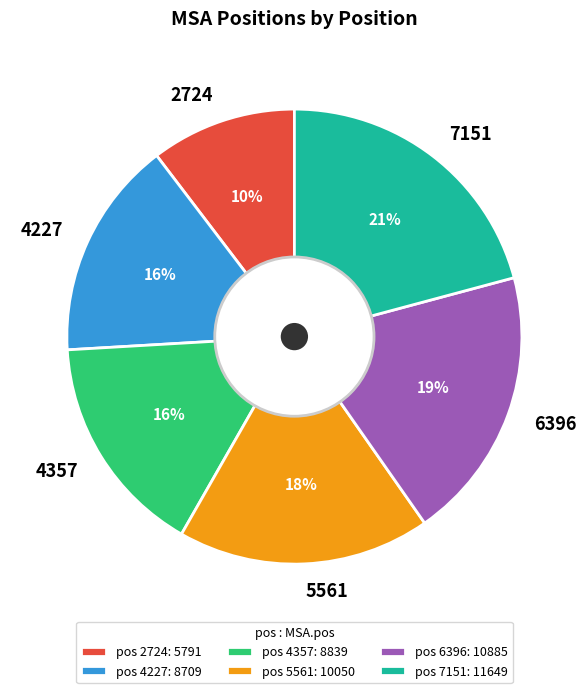

To the nearest percent, what portion does 4227 represent?

16%